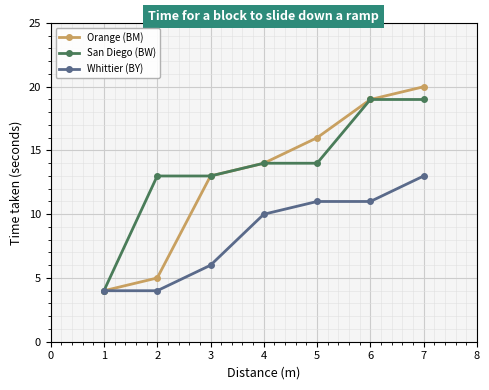

What is the difference between the Whittier (BY) values at 3 and 4?

4